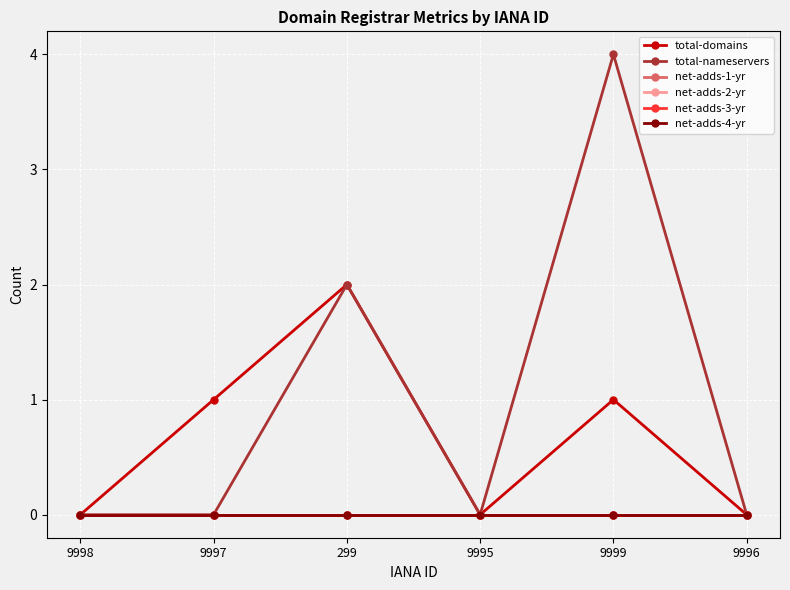

Is this an area chart (filled region under the line)?

No